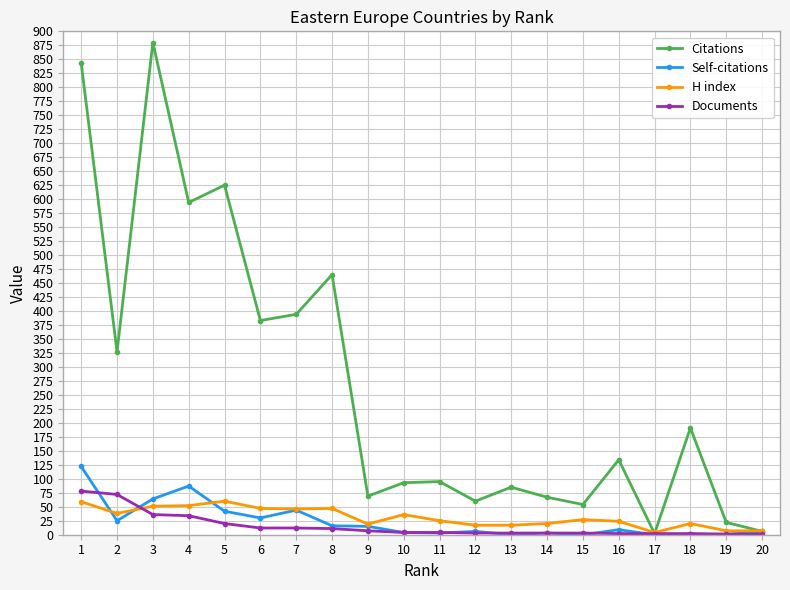

True or false: Documents has a value of 1 at 20.

True